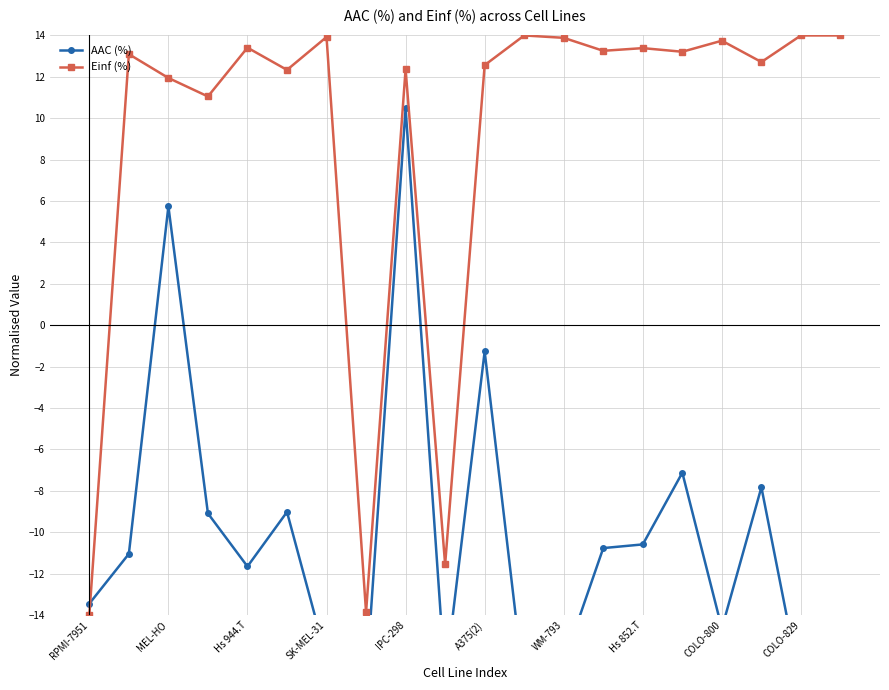

True or false: Einf (%) has more than 1 points higher than both neighbors.

True